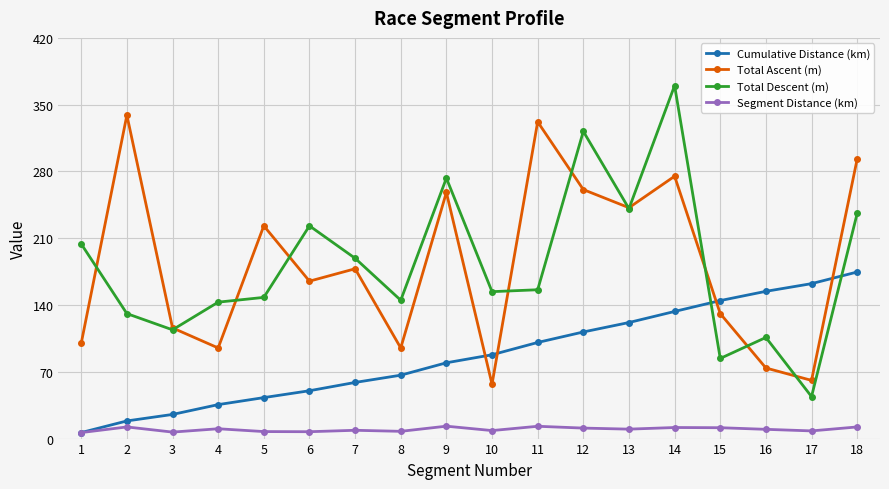

Which series changed the most between 12 and 17?

Total Descent (m)